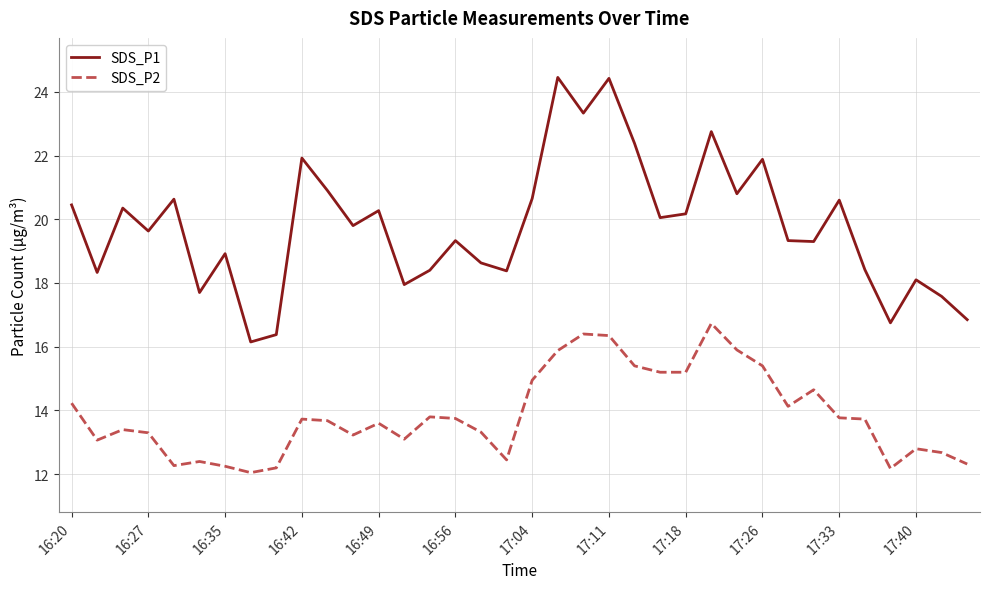

What are all the series names shown in the legend?

SDS_P1, SDS_P2